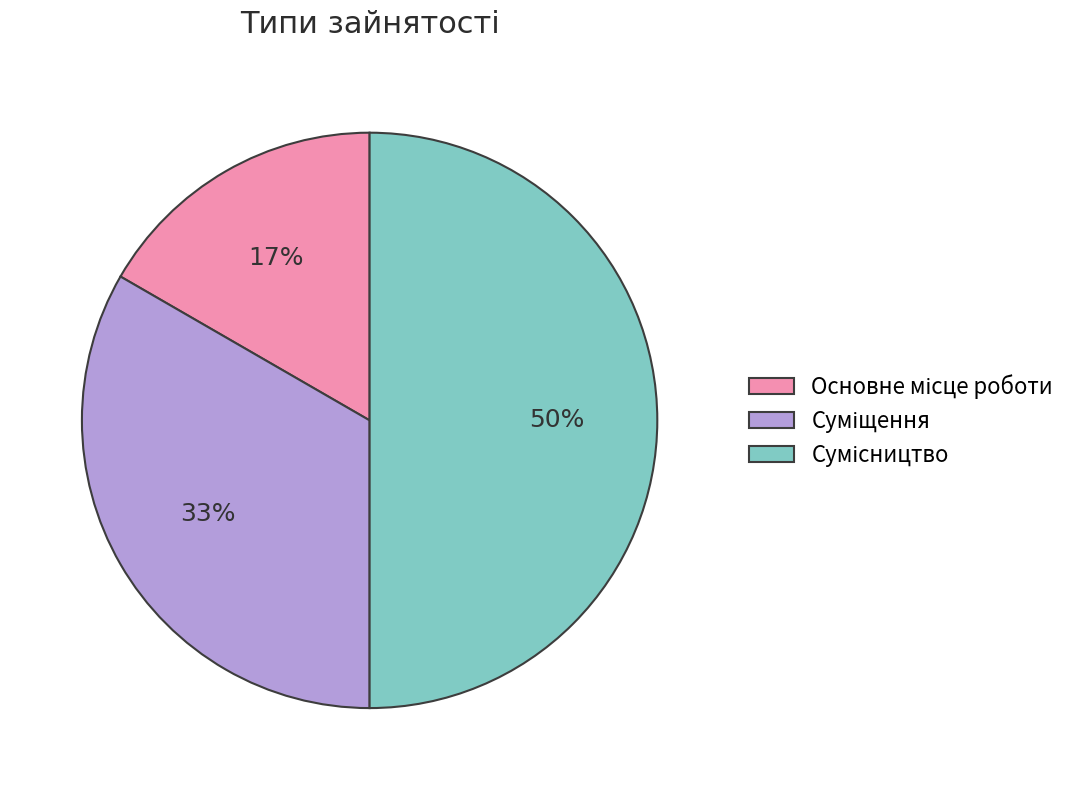

To the nearest percent, what is the average slice percentage?

33%